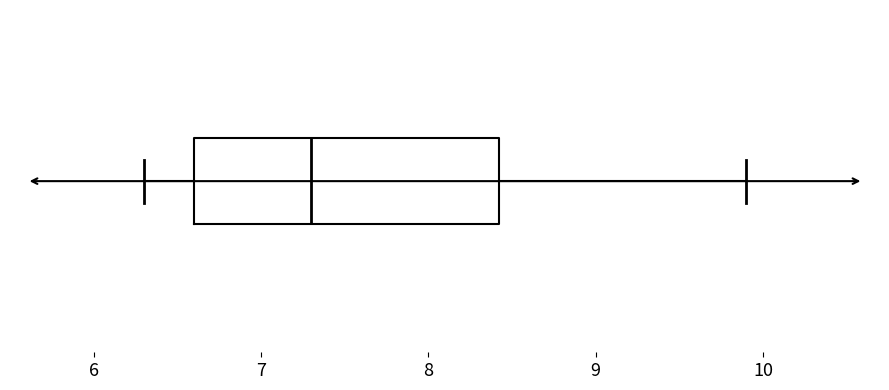

Transcribe this box plot: give where the median line is, the range the box spans, and where the two whiskers end, as read against the x-axis. The values are not printed on the chart, so give them approximately, as read against the axis.

median 7.3, box 6.6 to 8.4, whiskers 6.3 to 9.9